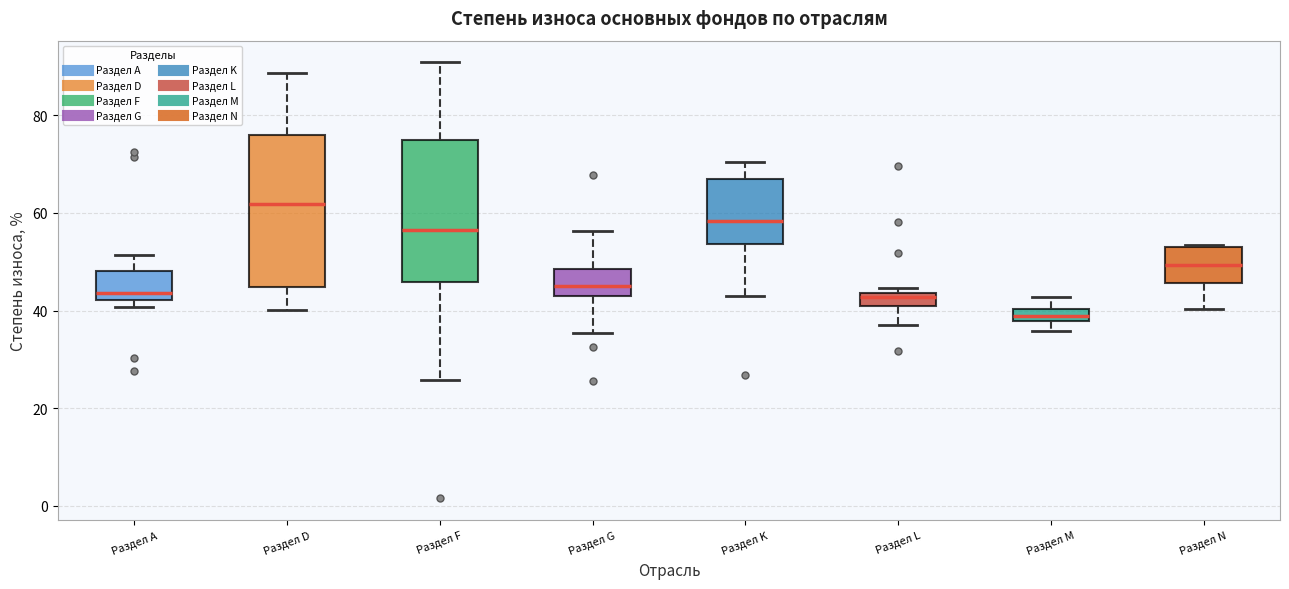

Comparing the boxes themselves (not the whiskers), which one is the tallest?

Раздел D